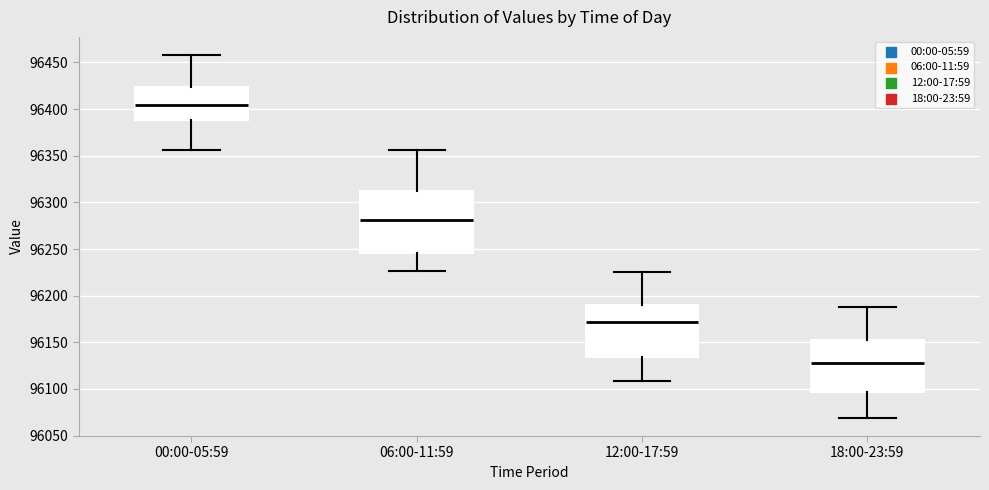

Where does the upper whisker of the box for 00:00-05:59 end on the y-axis? The values are not printed on the chart, so give them approximately, as read against the axis.

96460